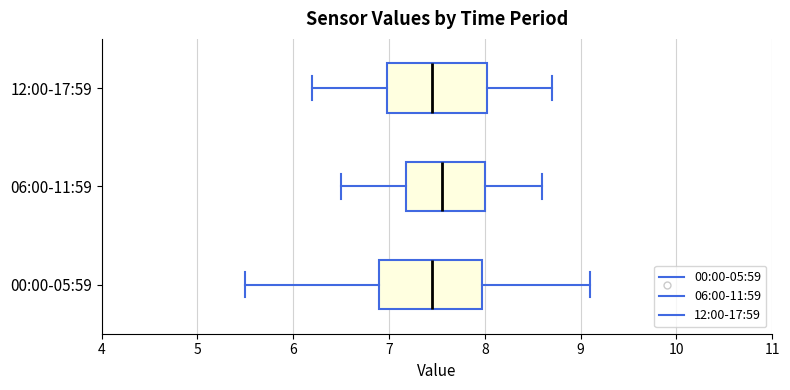

Reading bottom to top, read every box against the x-axis: the position of its median line, the range the box covers, and the ends of its whiskers. The values are not printed on the chart, so give them approximately, as read against the axis.

00:00-05:59: median 7.5, box 6.9 to 8.0, whiskers 5.5 to 9.1
06:00-11:59: median 7.6, box 7.2 to 8.0, whiskers 6.5 to 8.6
12:00-17:59: median 7.5, box 7.0 to 8.0, whiskers 6.2 to 8.7